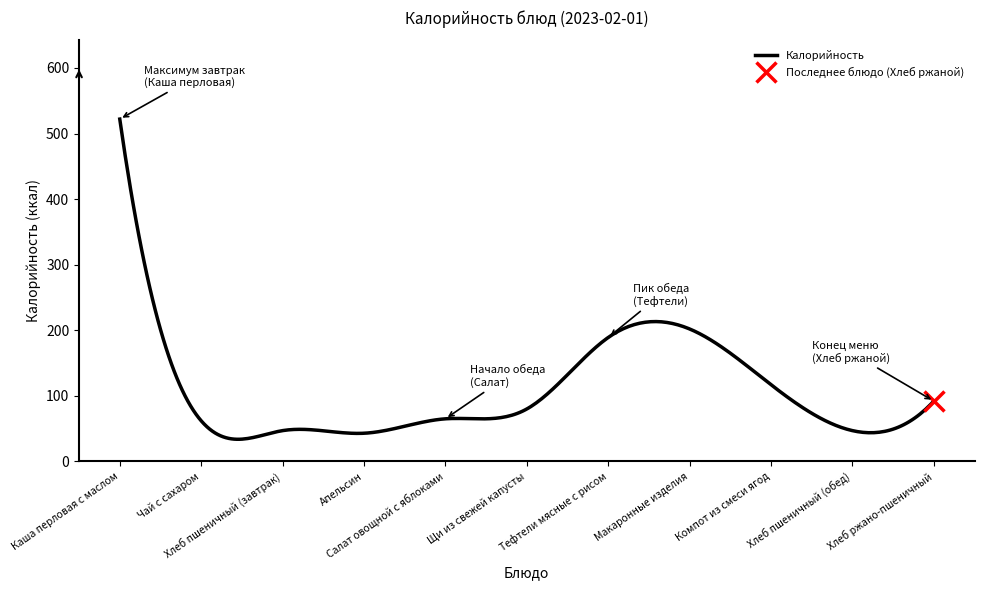

How many interior local valleys (lower than both neighbors) does the data have?

2